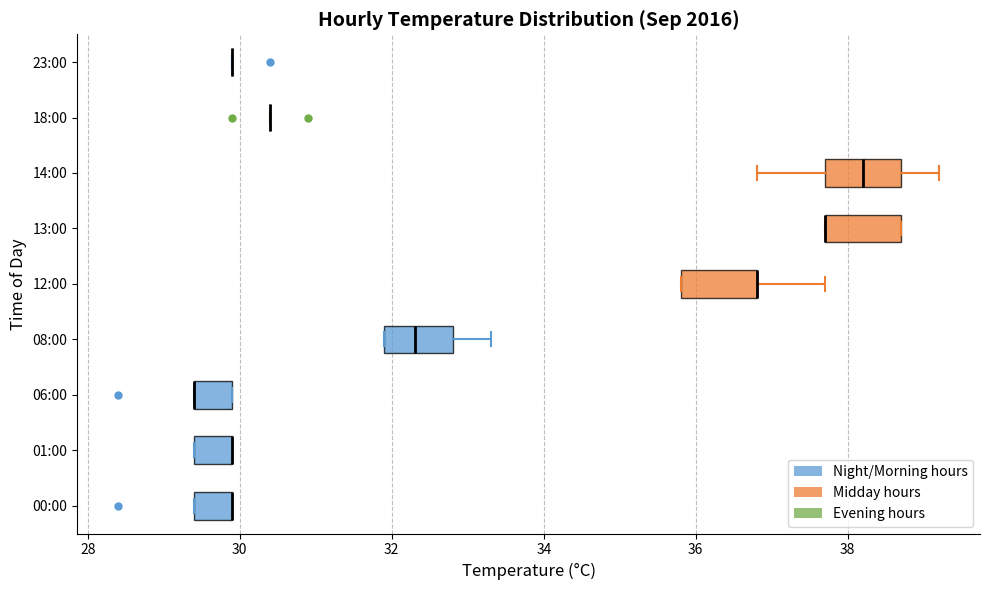

Reading bottom to top, read every box against the x-axis: the position of its median line, the range the box covers, and the ends of its whiskers. The values are not printed on the chart, so give them approximately, as read against the axis.

00:00: median 30.0 (drawn on the box's right edge), box 29.4 to 30.0, whiskers 29.4 to 30.0
01:00: median 30.0 (drawn on the box's right edge), box 29.4 to 30.0, whiskers 29.4 to 30.0
06:00: median 29.4 (drawn on the box's left edge), box 29.4 to 30.0, whiskers 29.4 to 30.0
08:00: median 32.4, box 32.0 to 32.8, whiskers 32.0 to 33.4
12:00: median 36.8 (drawn on the box's right edge), box 35.8 to 36.8, whiskers 35.8 to 37.8
13:00: median 37.8 (drawn on the box's left edge), box 37.8 to 38.8, whiskers 37.8 to 38.8
14:00: median 38.2, box 37.8 to 38.8, whiskers 36.8 to 39.2
18:00: box collapsed to a line at 30.4, whiskers 30.4 to 30.4
23:00: box collapsed to a line at 30.0, whiskers 30.0 to 30.0